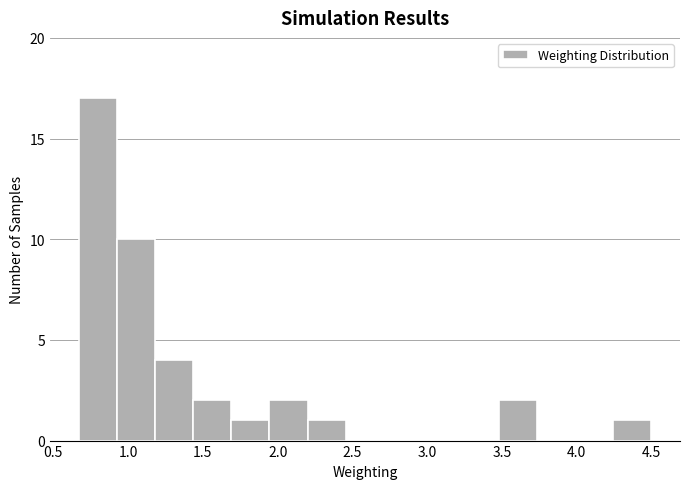

Reading left to right, list every bar in this chart as the range it spans on the x-axis followed by its height. Neither the bar edges nor the heights are printed on the chart, so give them approximately, as read against the axes.

0.65 to 0.90: 17
0.90 to 1.20: 10
1.20 to 1.45: 4
1.45 to 1.70: 2
1.70 to 1.95: 1
1.95 to 2.20: 2
2.20 to 2.45: 1
2.45 to 2.70: 0
2.70 to 2.95: 0
2.95 to 3.20: 0
3.20 to 3.50: 0
3.50 to 3.75: 2
3.75 to 4.00: 0
4.00 to 4.25: 0
4.25 to 4.50: 1